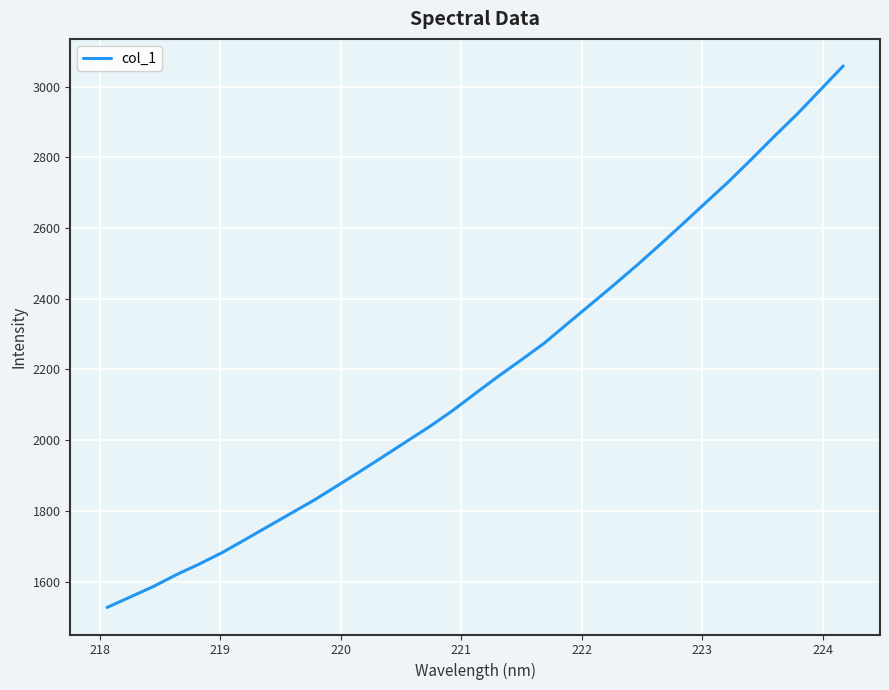

True or false: there are more than 0 points higher than both neighbors.

False